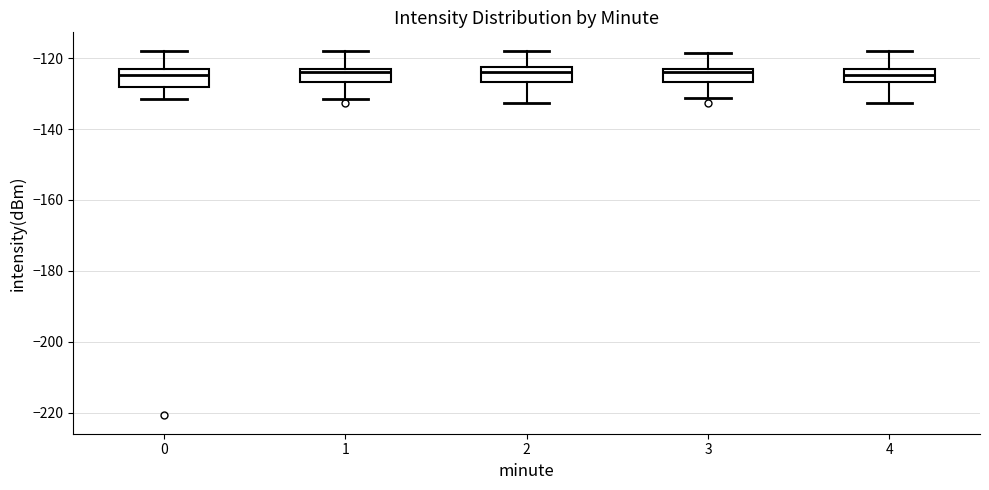

Where is the upper edge of the box at x = 0 on the y-axis? The values are not printed on the chart, so give them approximately, as read against the axis.

-122